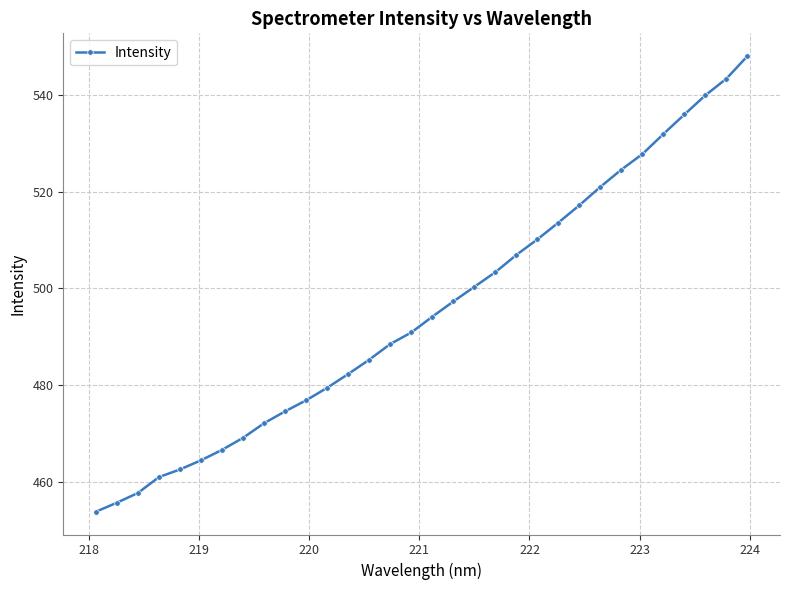

What is the minimum value shown in the chart?

453.9